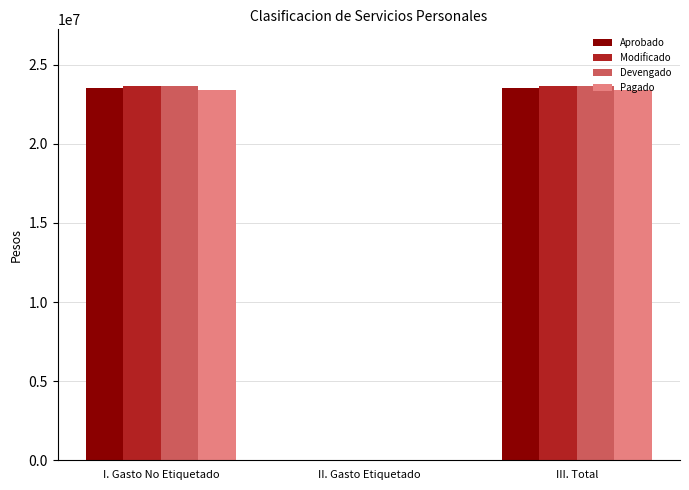

How many categories are shown in the chart?

3